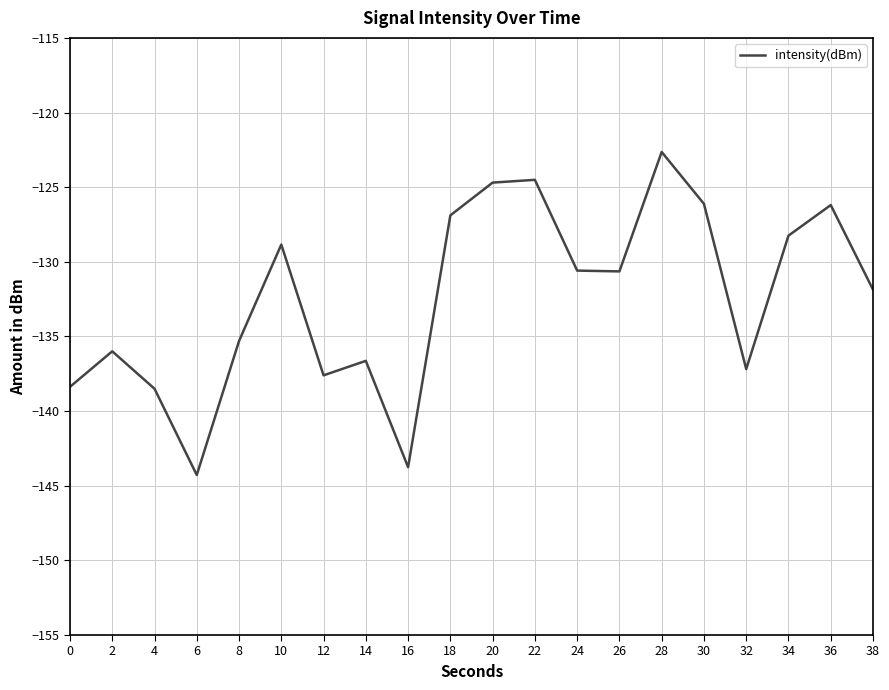

What is the greatest value displayed?

-122.6